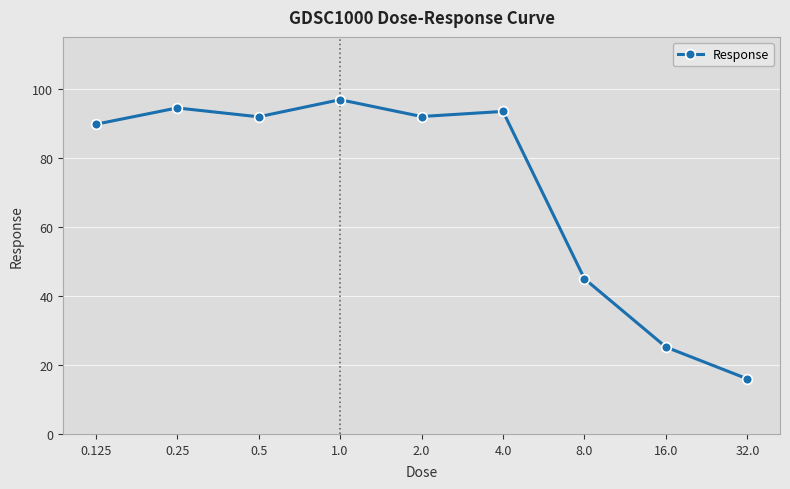

Read the value at 8.0.

44.9